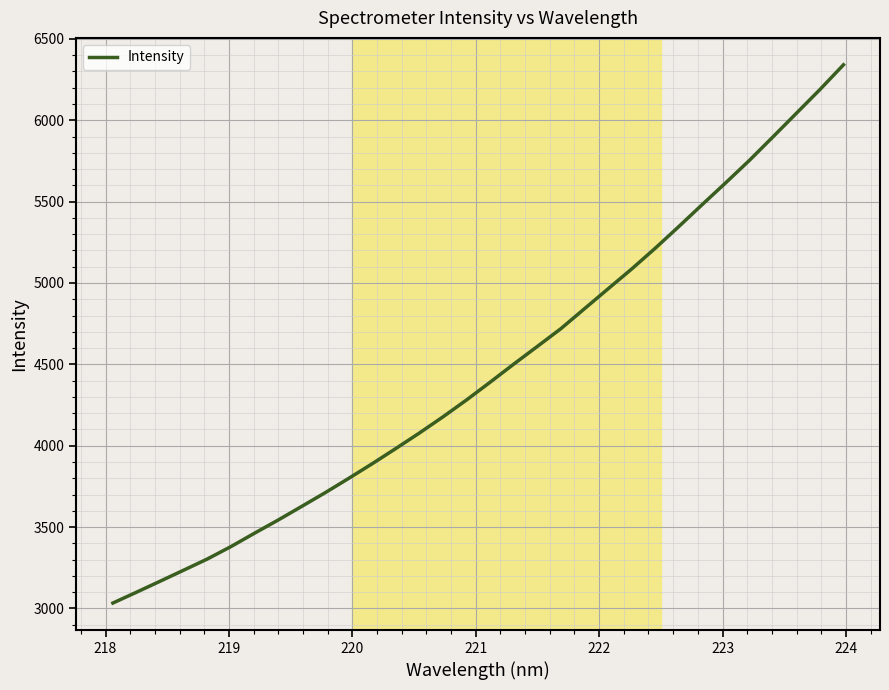

Is this an area chart (filled region under the line)?

No